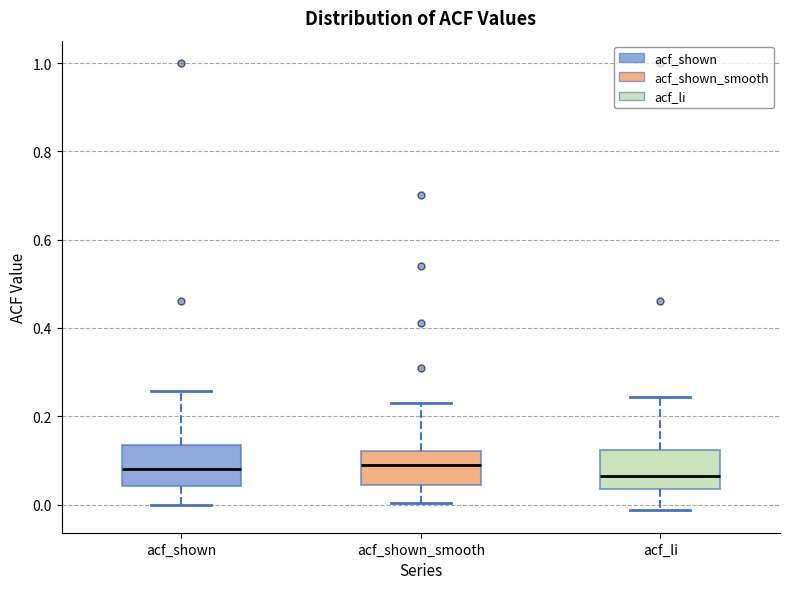

Reading left to right, read every box against the y-axis: the position of its median line, the range the box covers, and the ends of its whiskers. The values are not printed on the chart, so give them approximately, as read against the axis.

acf_shown: median 0.08, box 0.04 to 0.14, whiskers 0.00 to 0.26
acf_shown_smooth: median 0.08, box 0.04 to 0.12, whiskers 0.00 to 0.24
acf_li: median 0.06, box 0.04 to 0.12, whiskers -0.02 to 0.24